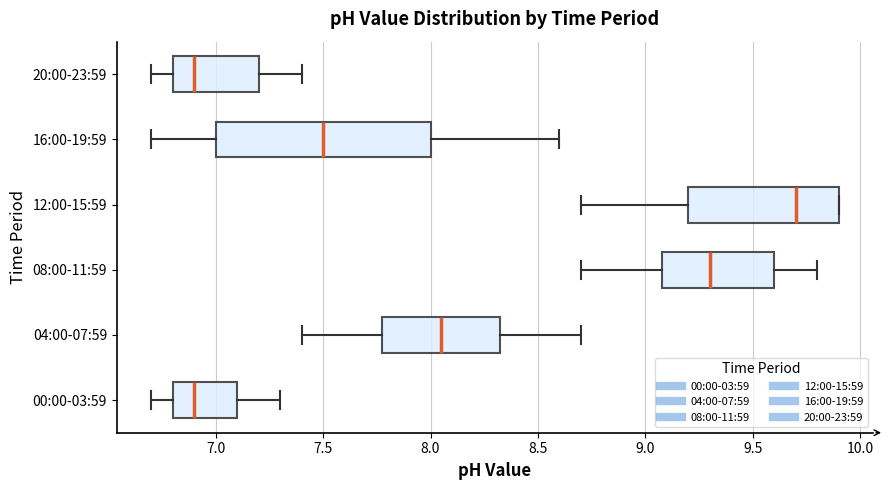

Which box's median line is the furthest to the right?

12:00-15:59